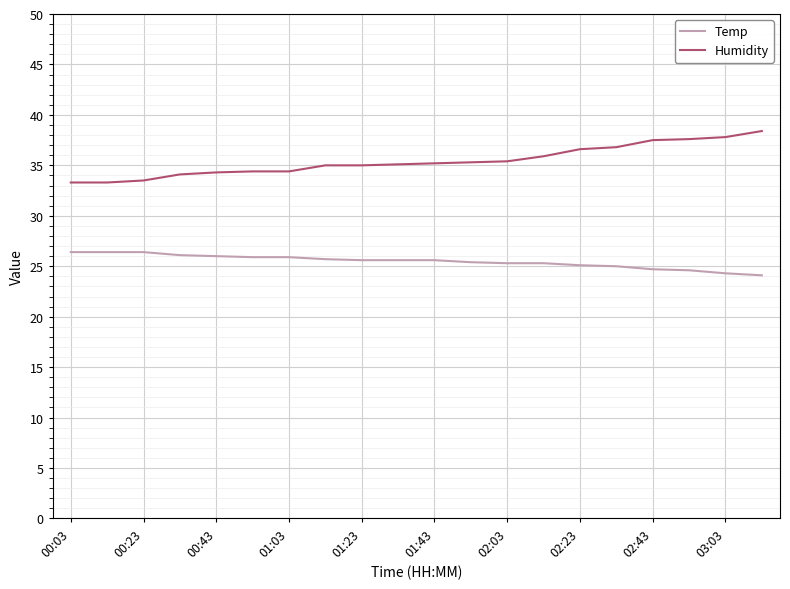

What is the smallest value displayed?

24.1